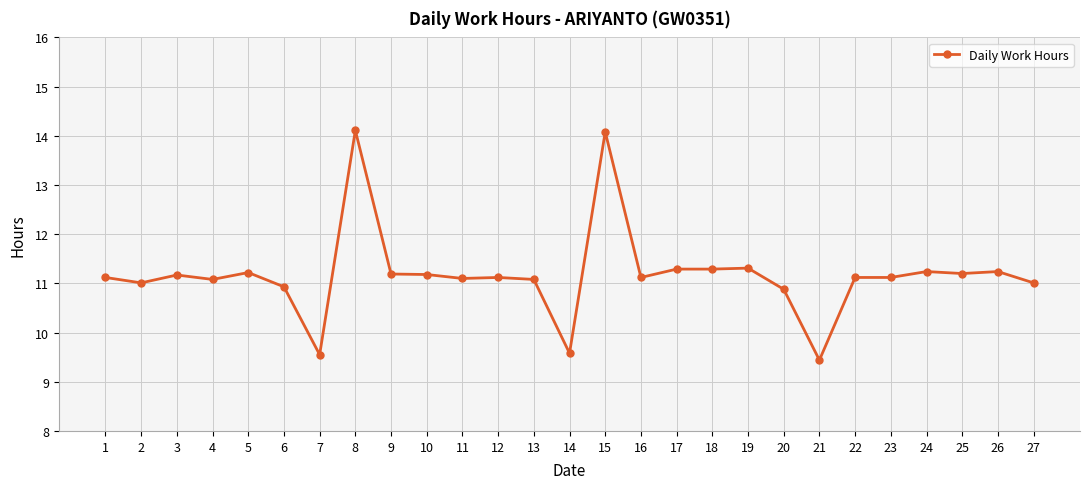

What is the greatest value displayed?

14.1